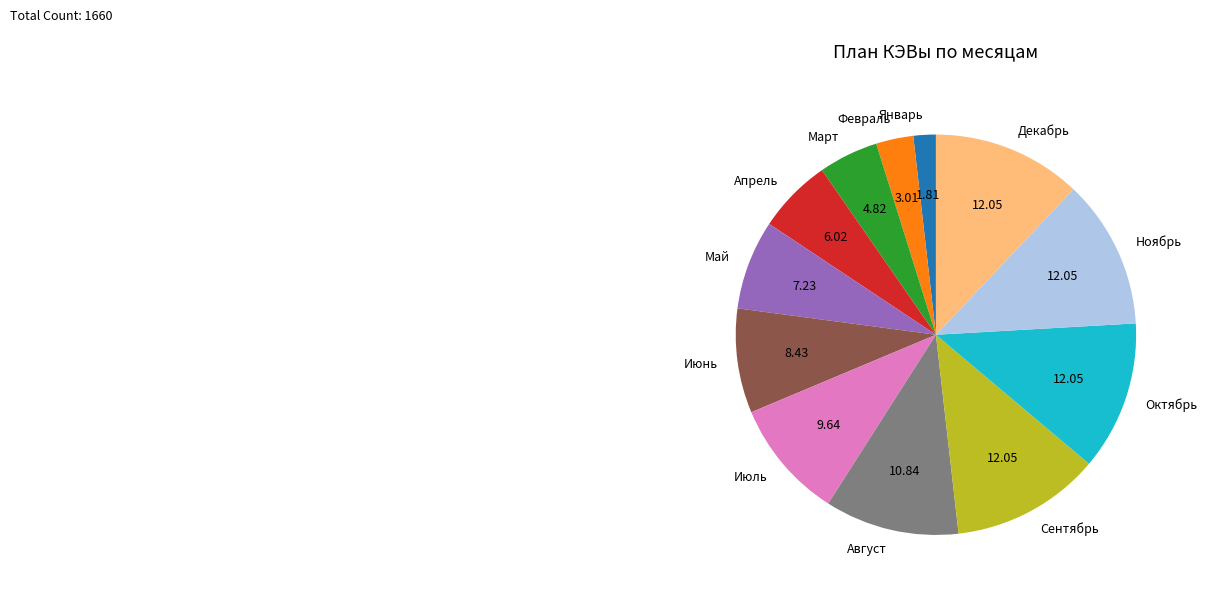

Is it true that Апрель is 6% of the pie?

True